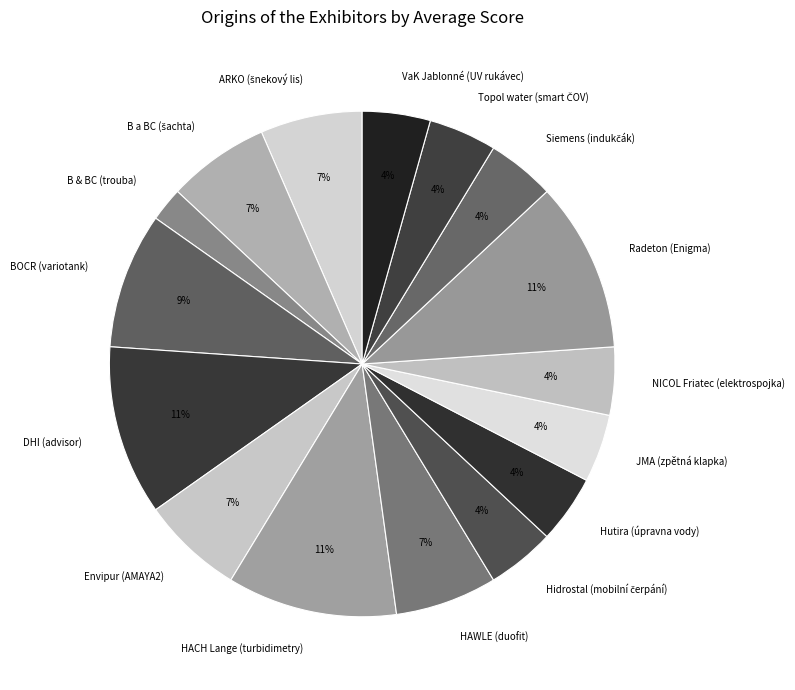

Is there a majority slice in this chart?

No